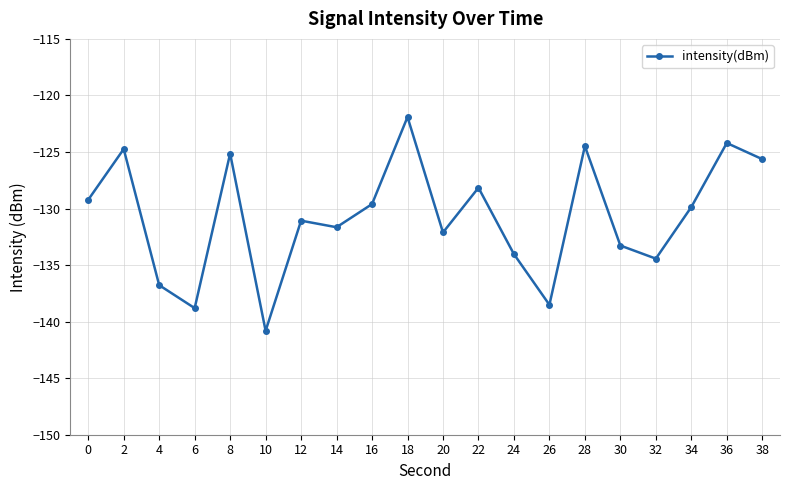

Which category has the highest value across all series?

18